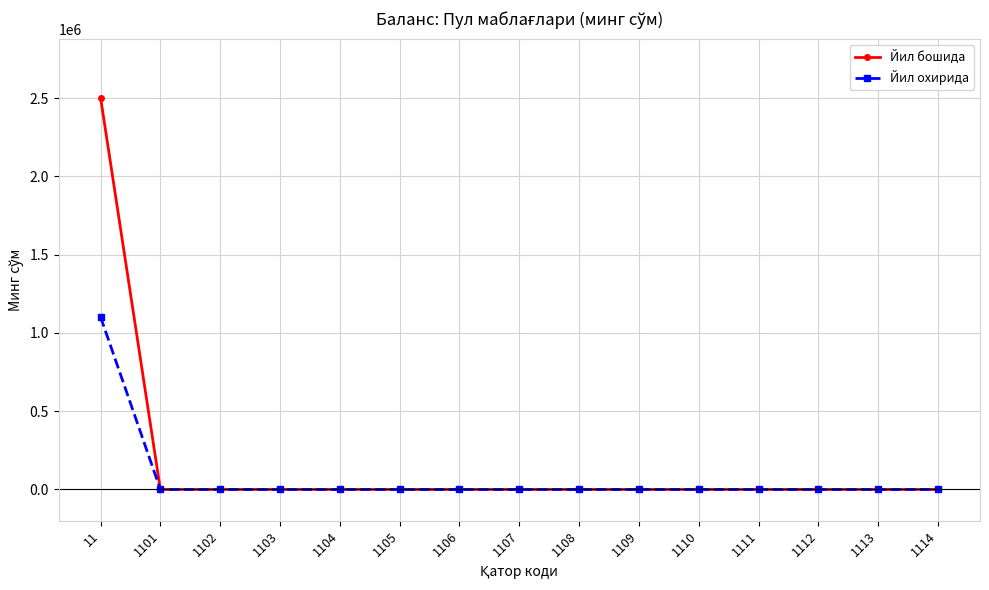

The value of Йил охирида at 1105 is 0.0. True or false?

True